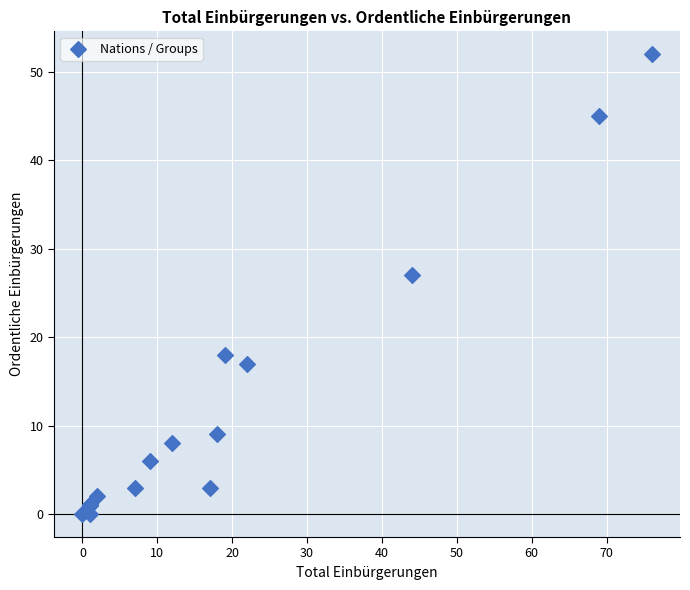

What Y value in the scatter plot is closest to 26?

27